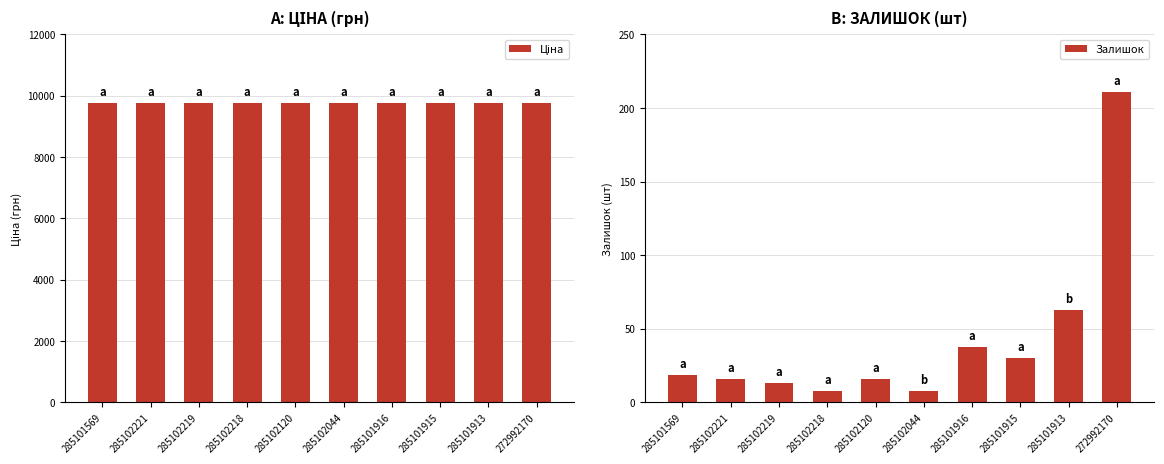

Does the chart contain stacked bars?

No